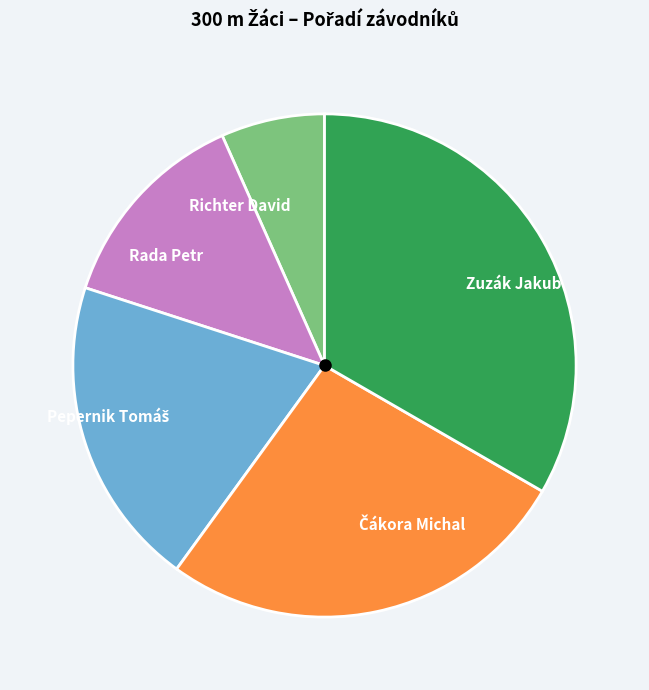

True or false: Richter David accounts for 7% of the total.

True